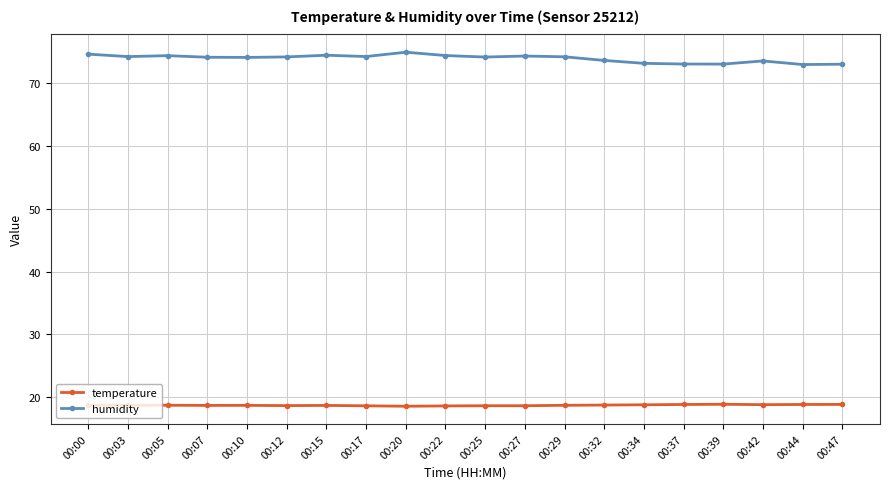

How many categories are shown in the chart?

20